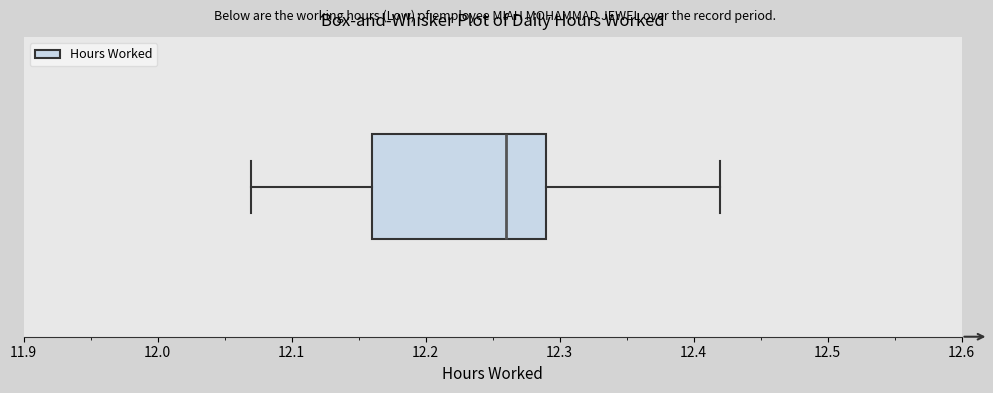

Transcribe this box plot: give where the median line is, the range the box spans, and where the two whiskers end, as read against the x-axis. The values are not printed on the chart, so give them approximately, as read against the axis.

median 12.26, box 12.16 to 12.29, whiskers 12.07 to 12.42